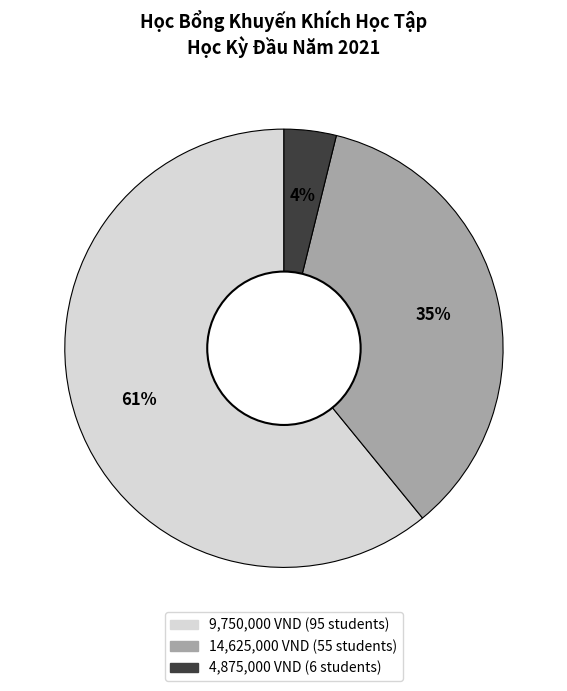

To the nearest percent, what is the difference between the largest and smallest slice percentages?

57%